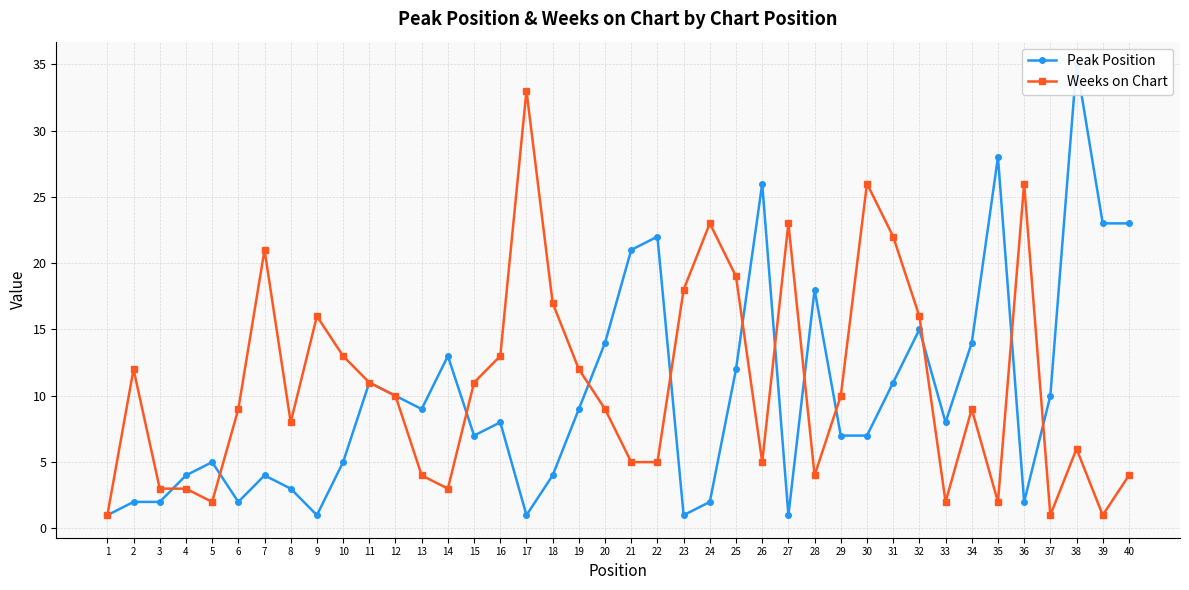

Which series has the largest total across all categories?

Weeks on Chart